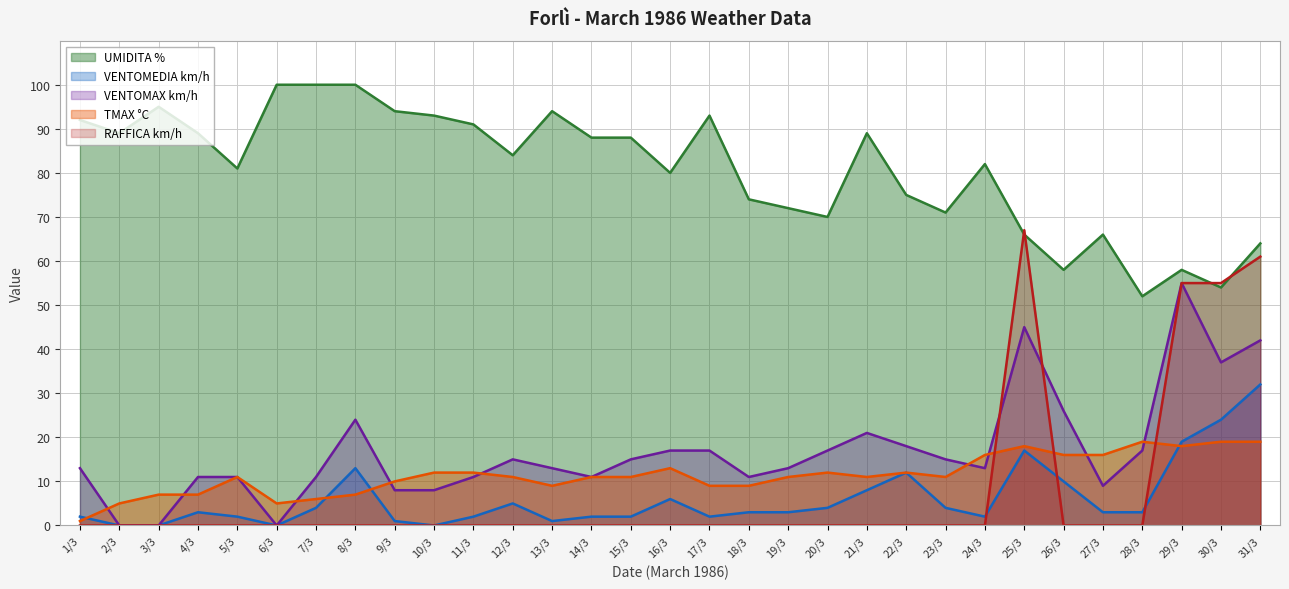

True or false: TMAX °C has a value of 33 at 30/3.

False